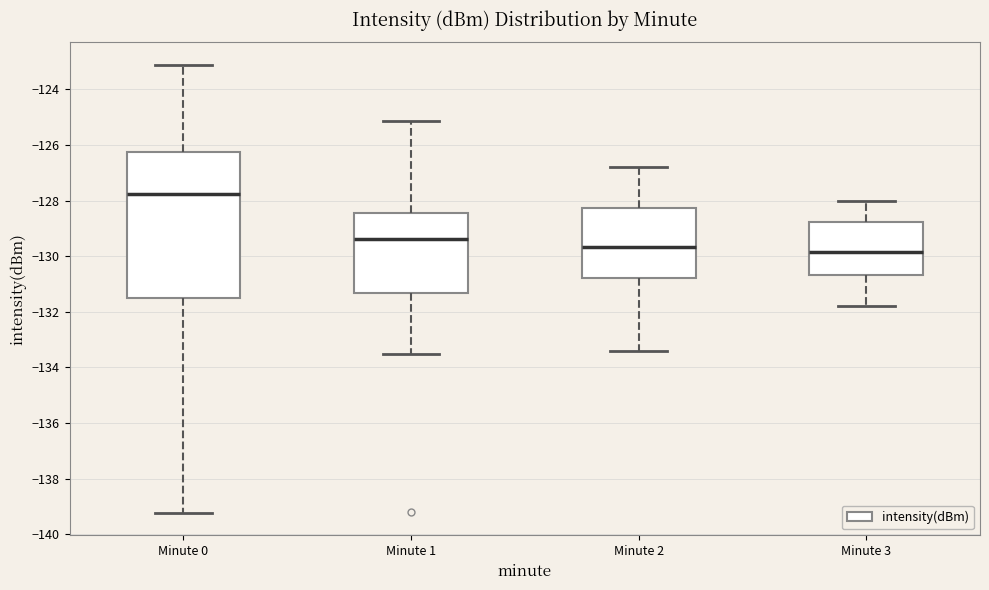

Where is the upper edge of the box for Minute 3 on the y-axis? The values are not printed on the chart, so give them approximately, as read against the axis.

-128.8